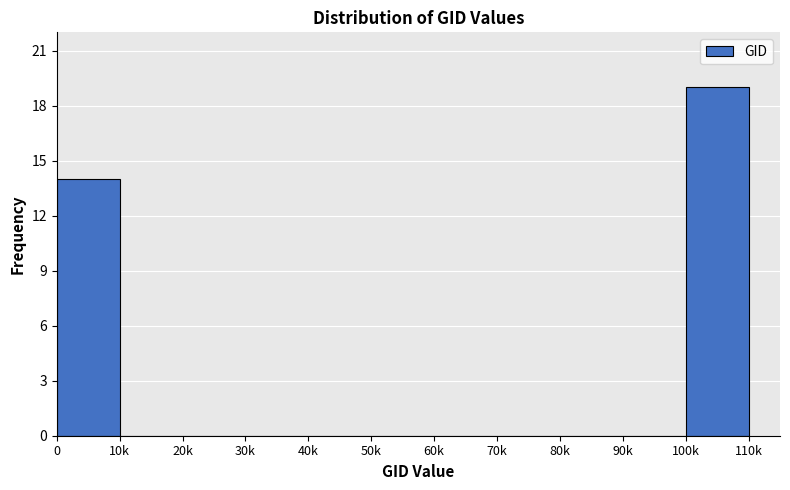

Reading left to right, list all the values displayed in this chart.

0=14	10k=0	20k=0	30k=0	40k=0	50k=0	60k=0	70k=0	80k=0	90k=0	100k=19